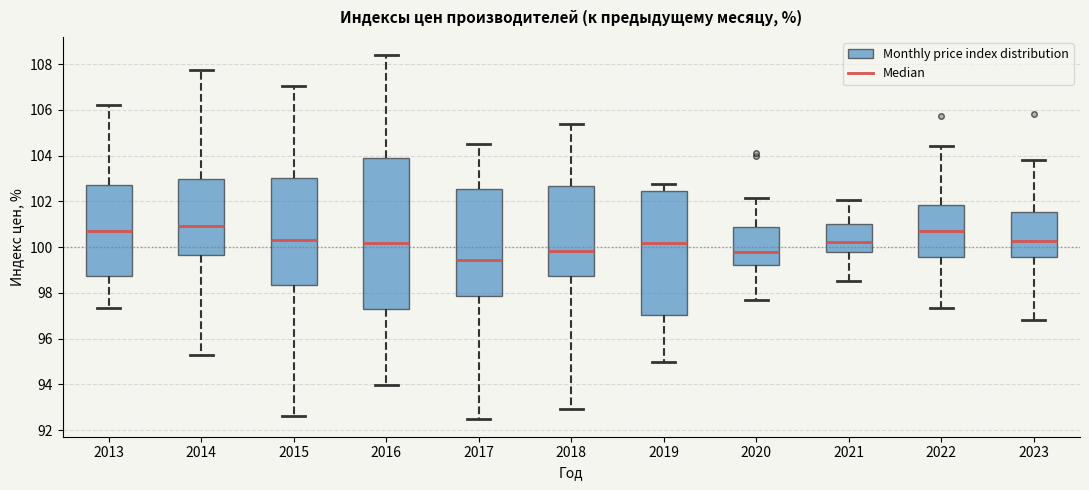

Reading left to right, read every box against the y-axis: the position of its median line, the range the box covers, and the ends of its whiskers. The values are not printed on the chart, so give them approximately, as read against the axis.

2013: median 100.6, box 98.8 to 102.8, whiskers 97.4 to 106.2
2014: median 101.0, box 99.6 to 103.0, whiskers 95.4 to 107.8
2015: median 100.4, box 98.4 to 103.0, whiskers 92.6 to 107.0
2016: median 100.2, box 97.4 to 103.8, whiskers 94.0 to 108.4
2017: median 99.4, box 97.8 to 102.6, whiskers 92.6 to 104.6
2018: median 99.8, box 98.8 to 102.6, whiskers 93.0 to 105.4
2019: median 100.2, box 97.0 to 102.4, whiskers 95.0 to 102.8
2020: median 99.8, box 99.2 to 100.8, whiskers 97.6 to 102.2
2021: median 100.2, box 99.8 to 101.0, whiskers 98.6 to 102.0
2022: median 100.8, box 99.6 to 101.8, whiskers 97.4 to 104.4
2023: median 100.2, box 99.6 to 101.6, whiskers 96.8 to 103.8